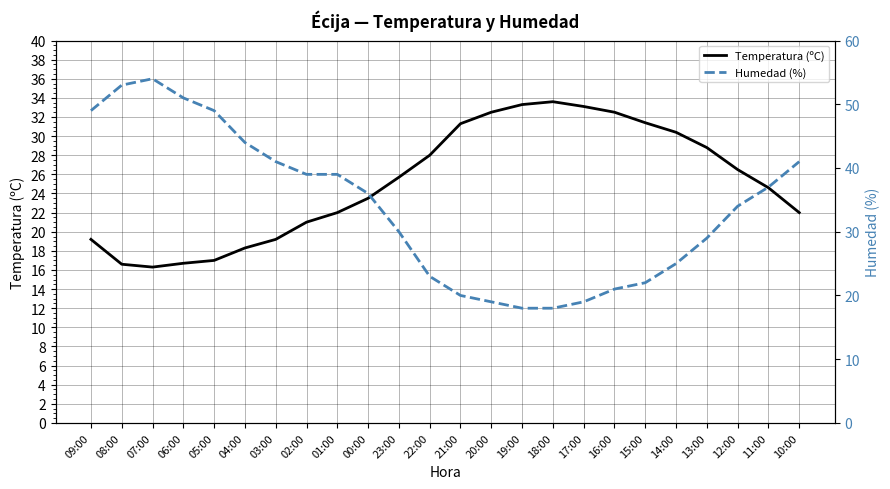

At which label does Humedad (%) first exceed 36?

09:00